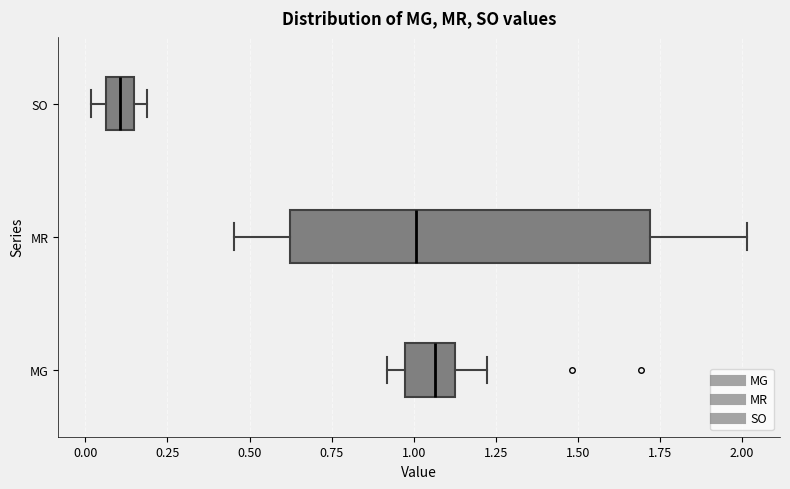

Where is the left edge of the box for SO on the x-axis? The values are not printed on the chart, so give them approximately, as read against the axis.

0.05